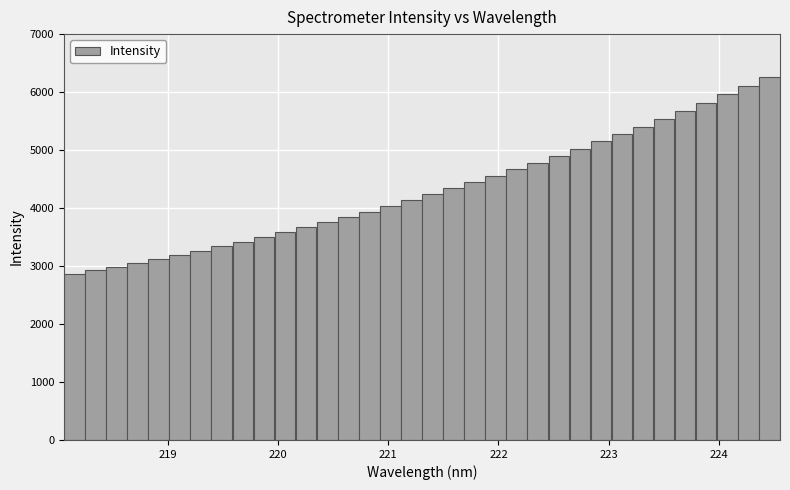

How many data points does each series have?

34